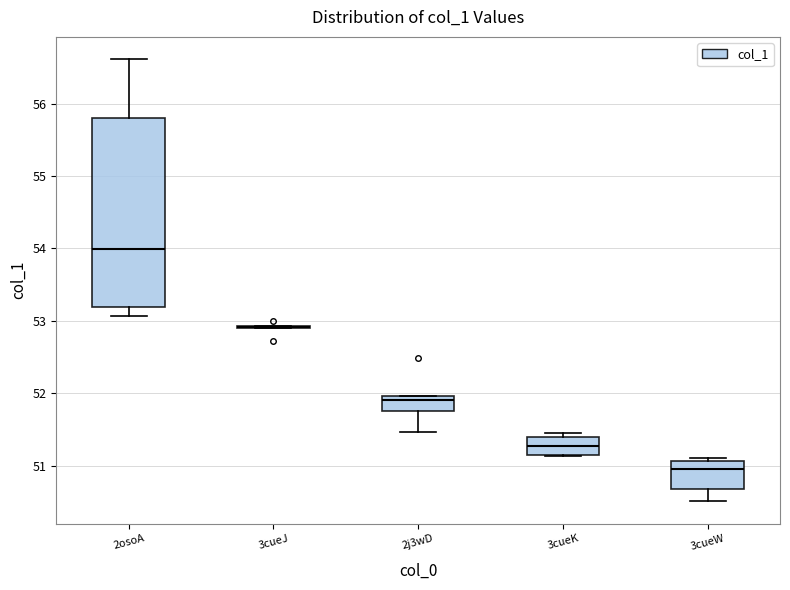

Comparing the boxes themselves (not the whiskers), which one is the tallest?

2osoA